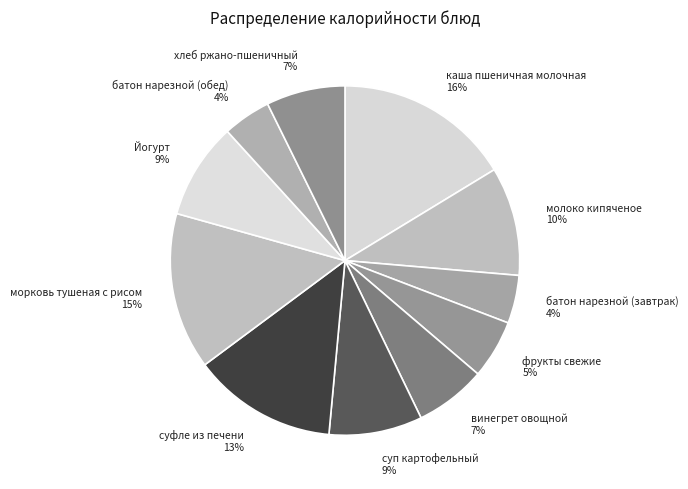

Is it true that винегрет овощной is 7% of the pie?

True